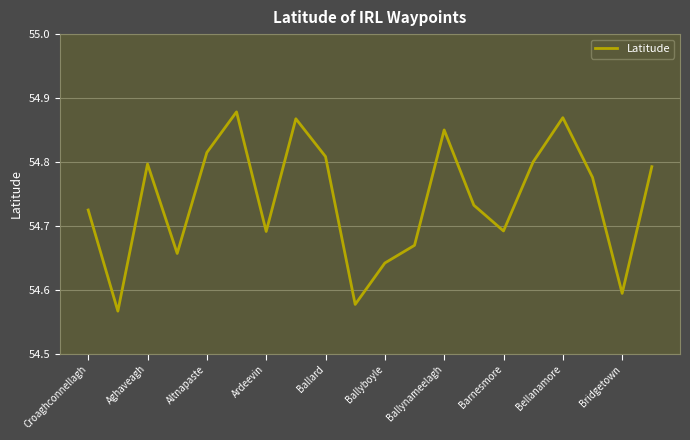

What is the difference between the maximum and minimum values?

0.3